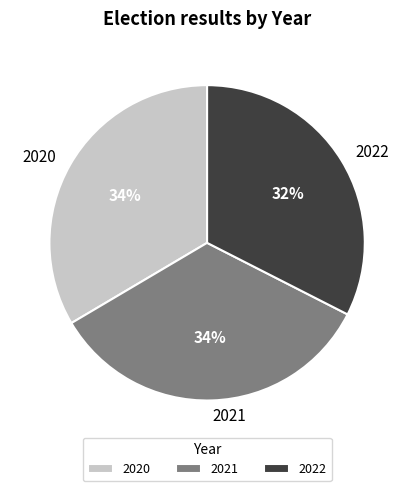

Which slice is the smallest?

2022